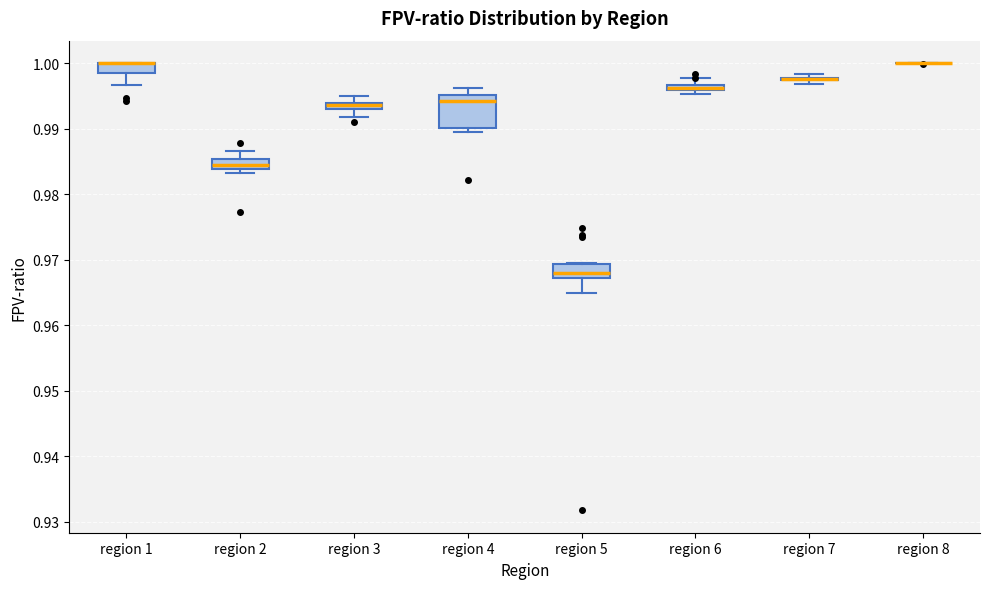

Comparing the boxes themselves (not the whiskers), which one is the tallest?

region 4